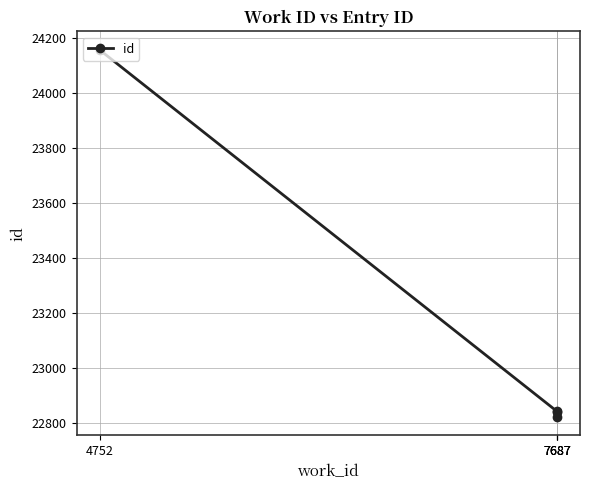

How many lines are shown in the chart?

1